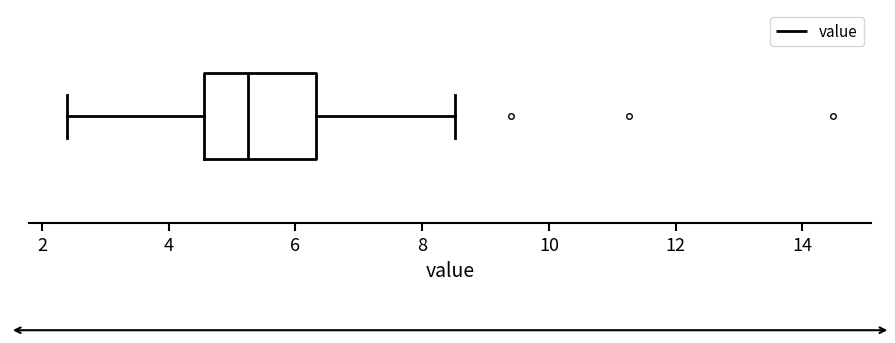

Read this box plot against the x-axis: the position of the median line, the range covered by the box, and the ends of both whiskers. The values are not printed on the chart, so give them approximately, as read against the axis.

median 5.2, box 4.6 to 6.4, whiskers 2.4 to 8.6